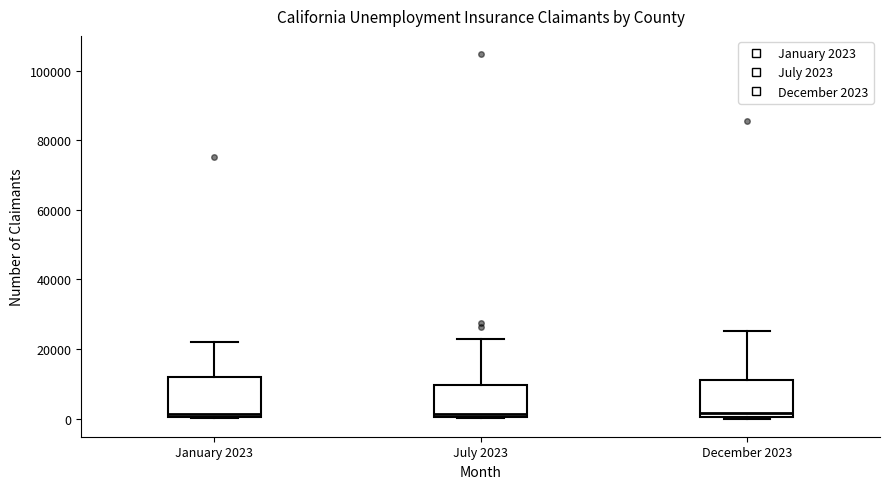

Reading left to right, transcribe this box plot: for each box, give where its median line is, the range the box spans, and where its two whiskers end, as read against the y-axis. The values are not printed on the chart, so give them approximately, as read against the axis.

January 2023: median 2000, box 0 to 12000, whiskers 0 to 22000
July 2023: median 2000, box 0 to 10000, whiskers 0 to 22000
December 2023: median 2000, box 0 to 12000, whiskers 0 to 26000